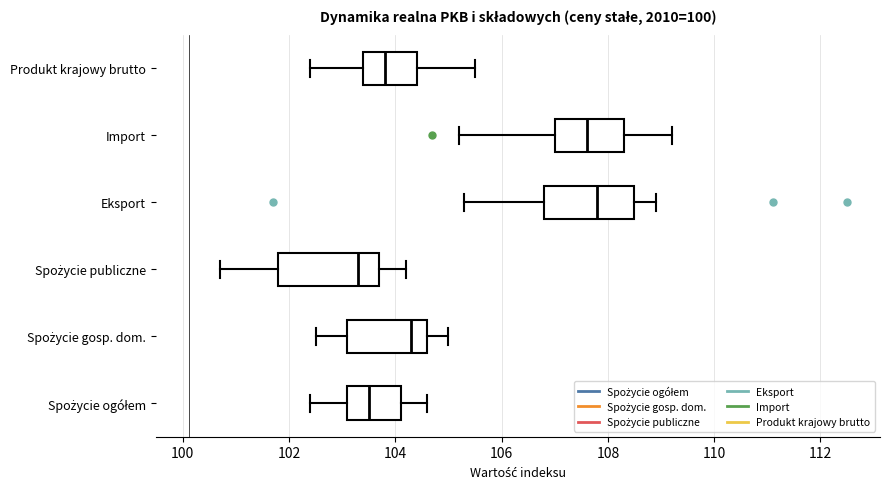

Comparing the boxes themselves (not the whiskers), which one is the widest?

Spożycie publiczne